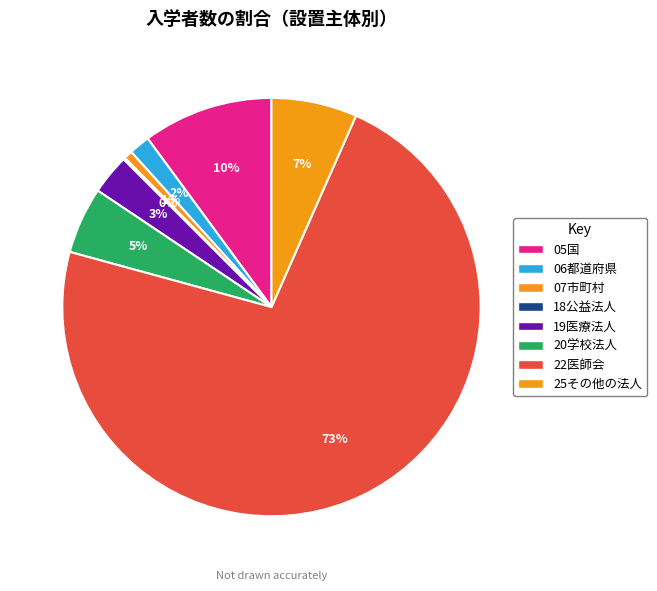

Count the number of slices in the pie.

8